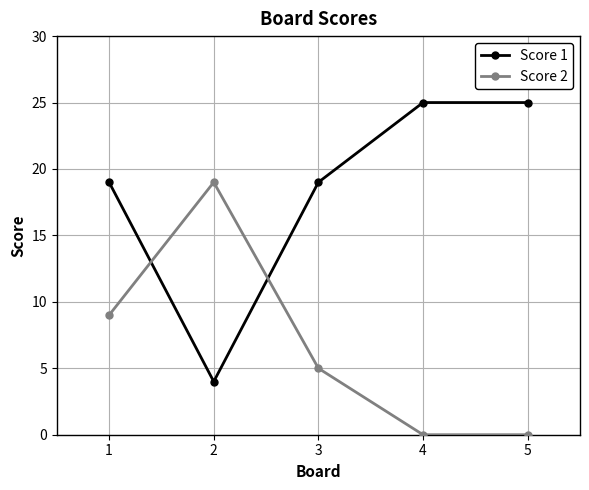

List the series in order of their peak value, lowest first.

Score 2, Score 1